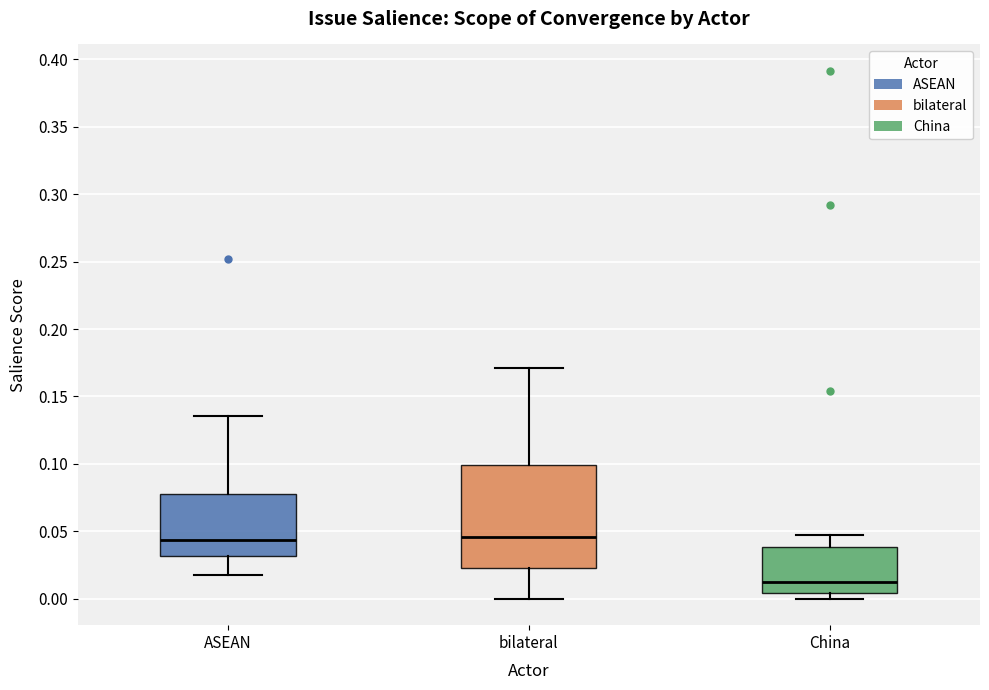

Reading left to right, transcribe this box plot: for each box, give where its median line is, the range the box spans, and where its two whiskers end, as read against the y-axis. The values are not printed on the chart, so give them approximately, as read against the axis.

ASEAN: median 0.045, box 0.030 to 0.080, whiskers 0.020 to 0.135
bilateral: median 0.045, box 0.025 to 0.100, whiskers 0.000 to 0.170
China: median 0.010, box 0.005 to 0.040, whiskers 0.000 to 0.050